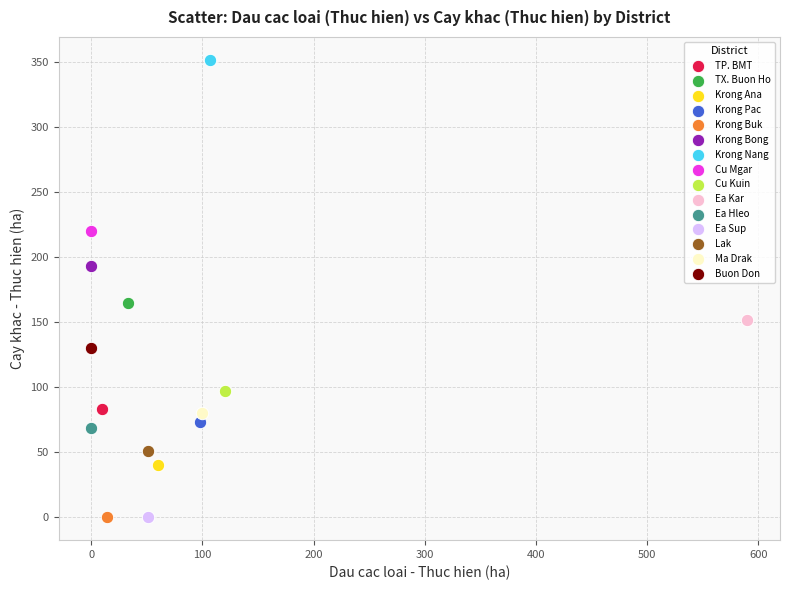

What are all the series names shown in the legend?

TP. BMT, TX. Buon Ho, Krong Ana, Krong Pac, Krong Buk, Krong Bong, Krong Nang, Cu Mgar, Cu Kuin, Ea Kar, Ea Hleo, Ea Sup, Lak, Ma Drak, Buon Don